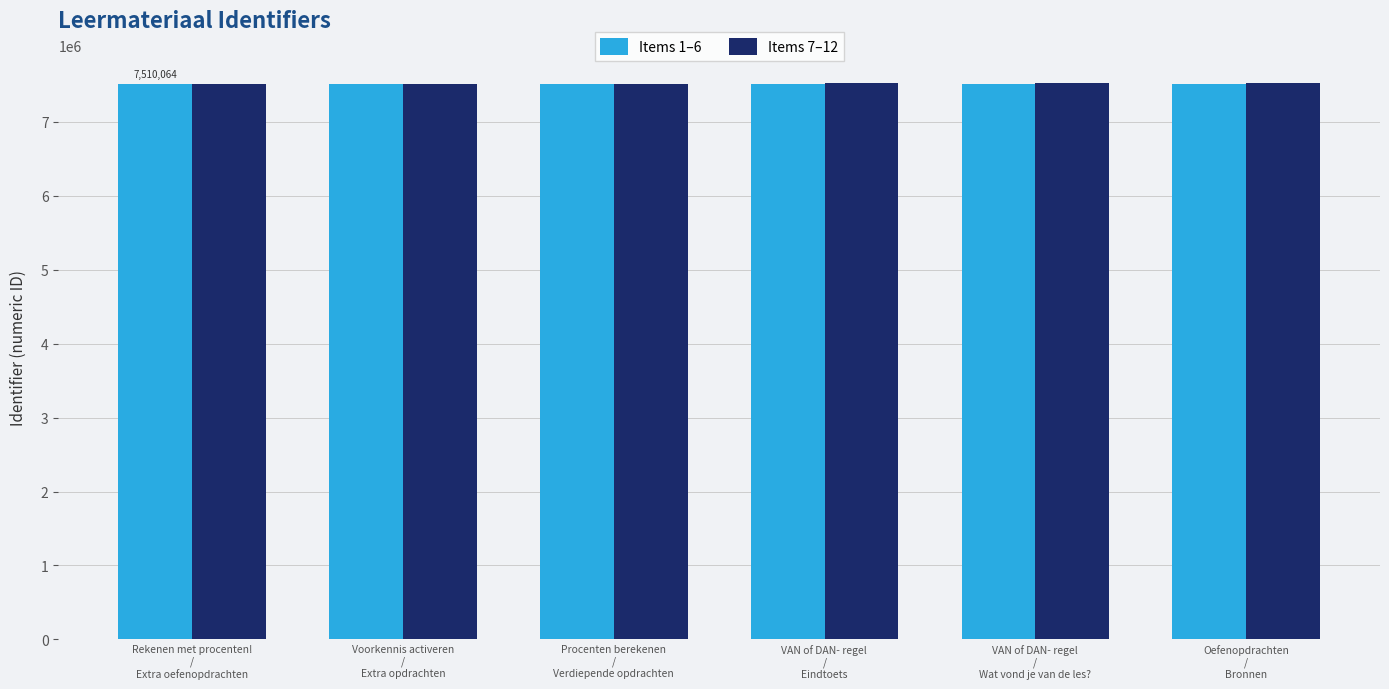

What is the minimum value shown in the chart?

7510064